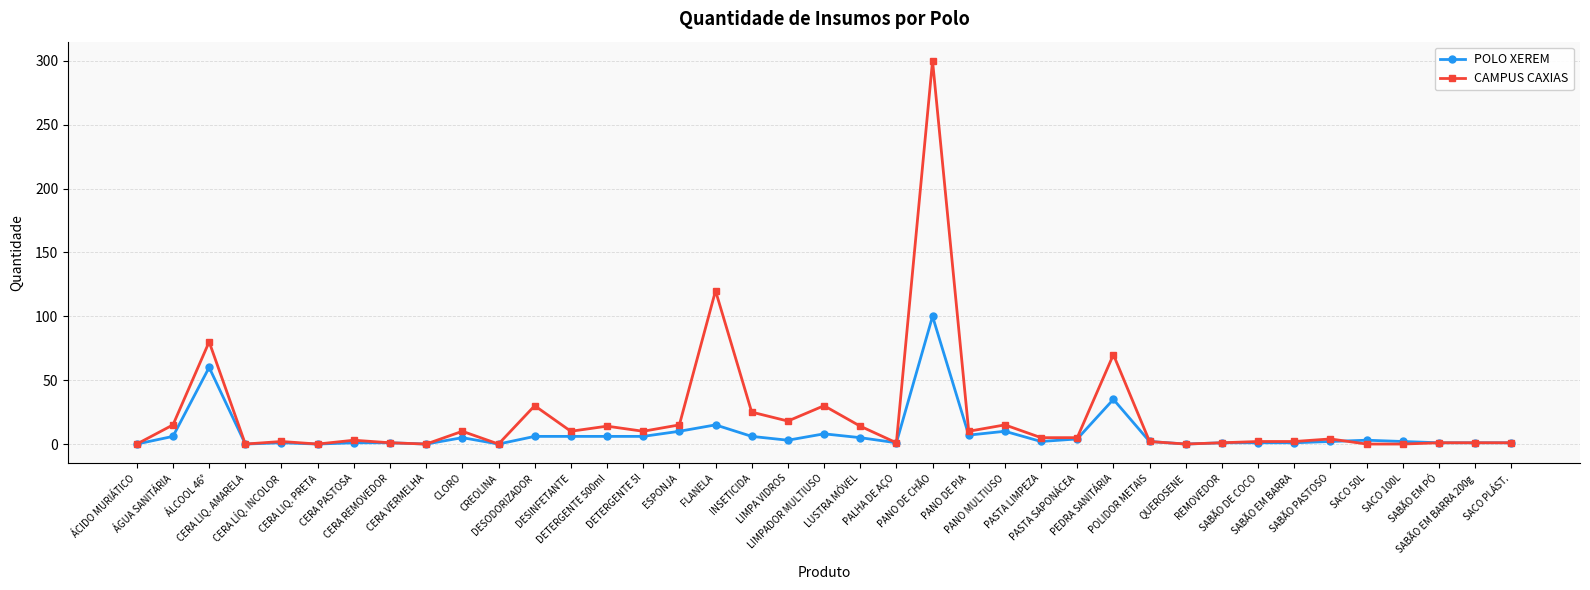

Rank the series by their maximum value, from highest to lowest.

CAMPUS CAXIAS, POLO XEREM